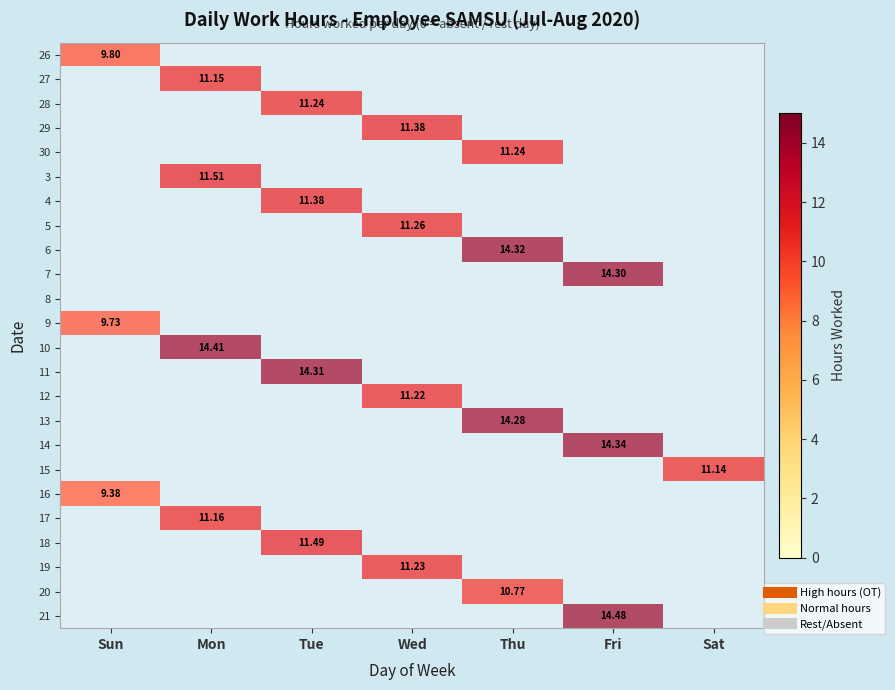

Which series changed the most between Tue and Wed?

11